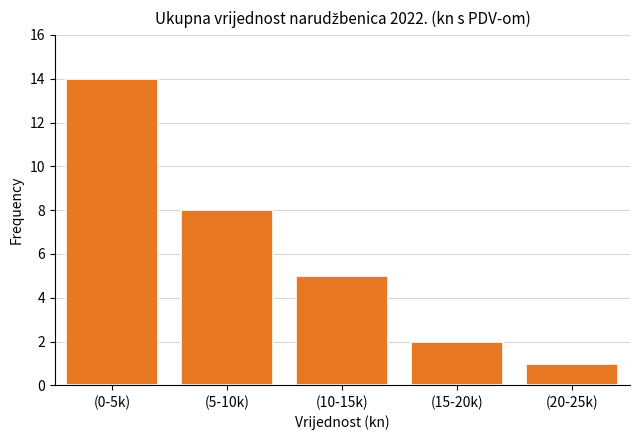

Reading left to right, what are all the values shown in this chart?

14	8	5	2	1